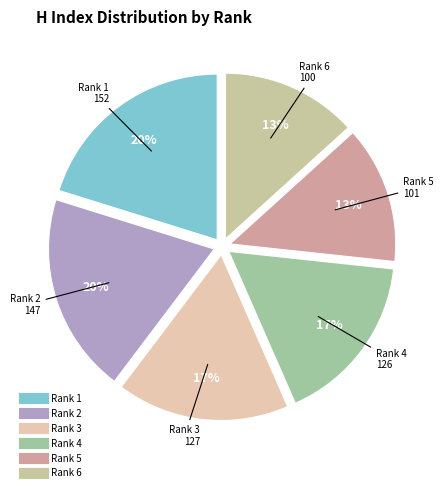

How many slices are in this pie chart?

6